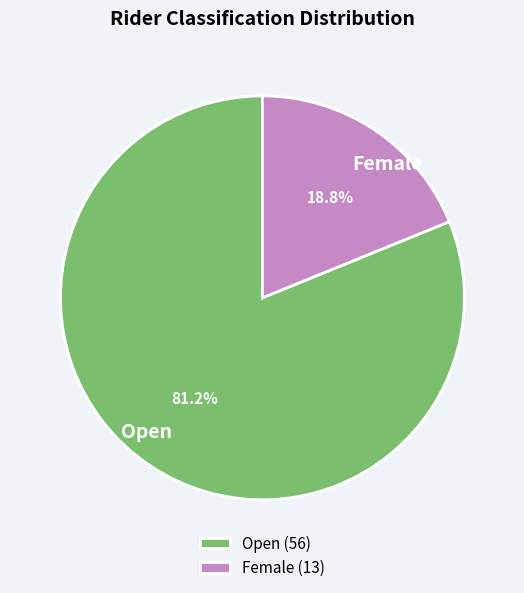

Is Female the majority of the pie?

No